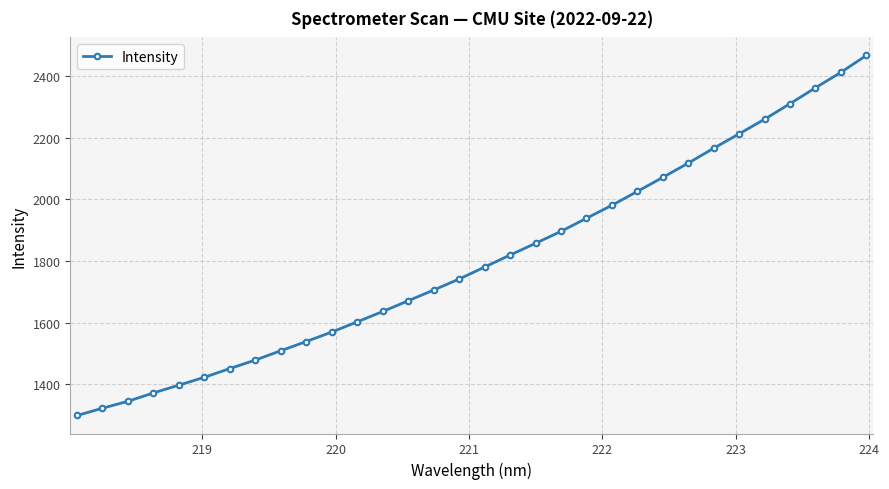

What is the average value?

1804.5